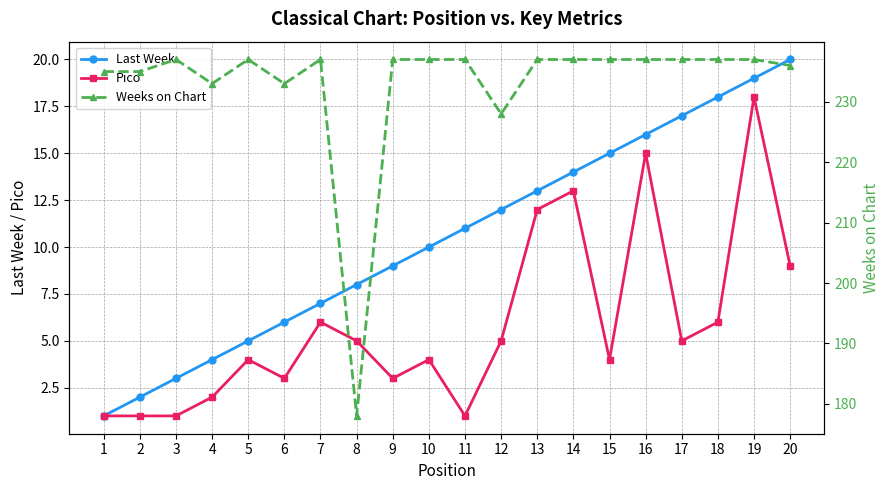

At which label does Weeks on Chart reach its minimum?

8